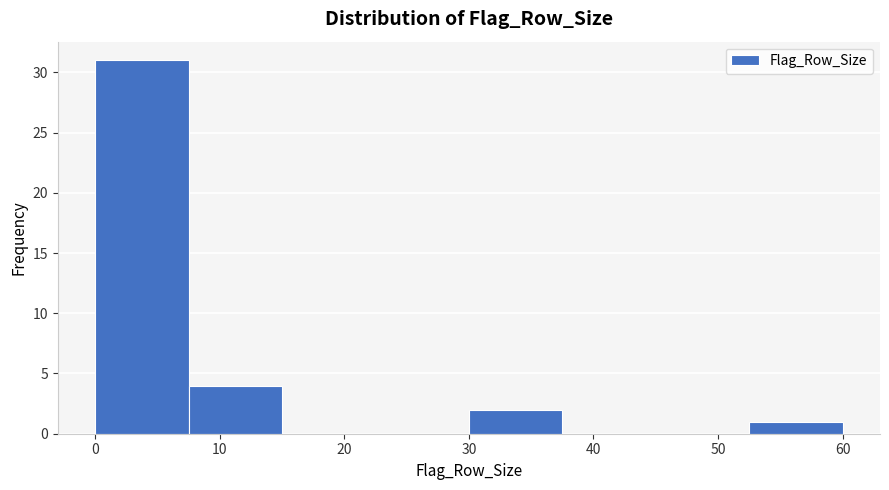

Reading left to right, transcribe this chart: for each bar, give the range it covers on the x-axis and its height. Neither the bar edges nor the heights are printed on the chart, so give them approximately, as read against the axes.

0.0 to 7.5: 31
7.5 to 15.0: 4
15.0 to 22.5: 0
22.5 to 30.0: 0
30.0 to 37.5: 2
37.5 to 45.0: 0
45.0 to 52.5: 0
52.5 to 60.0: 1